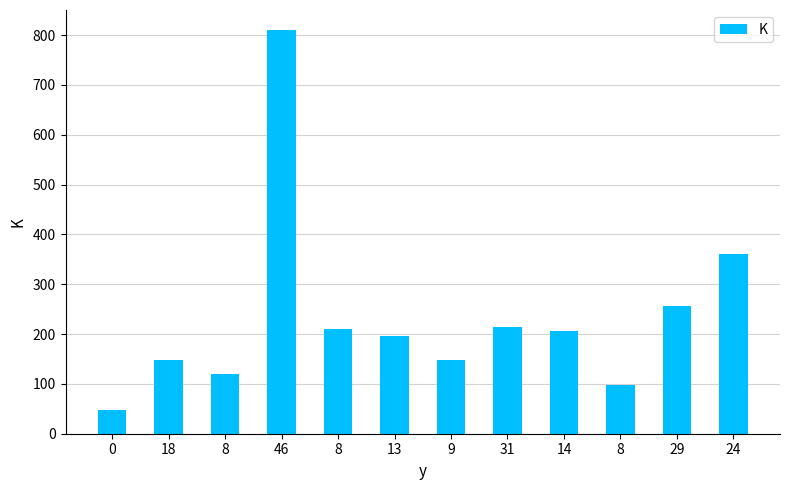

Reading left to right, what are all the values shown in this chart?

47	148	119	810	211	196	148	215	207	97	256	360